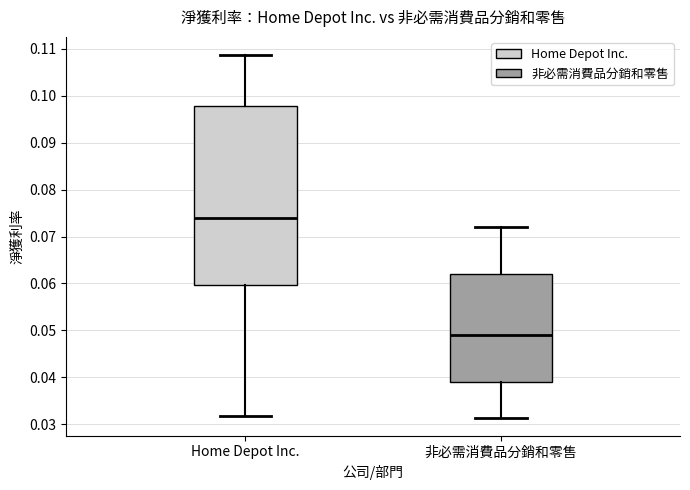

Which box is the tallest, from its lower edge to its upper edge?

Home Depot Inc.